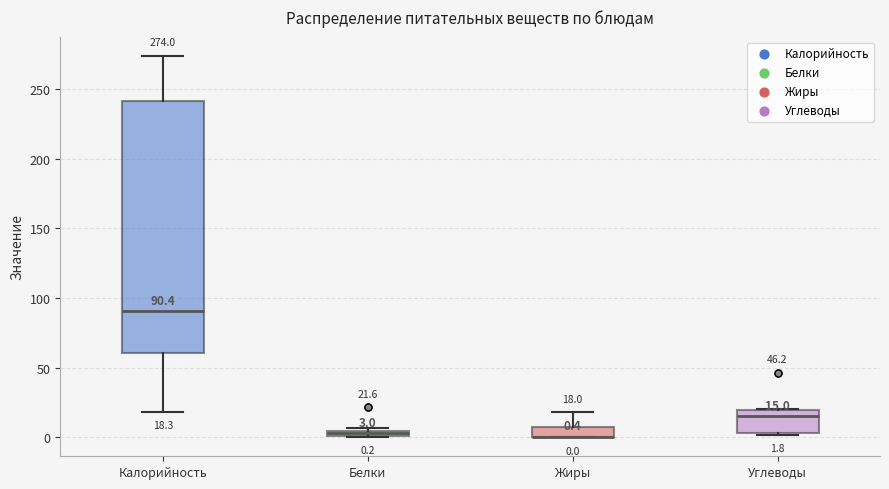

Comparing the boxes themselves (not the whiskers), which one is the tallest?

Калорийность